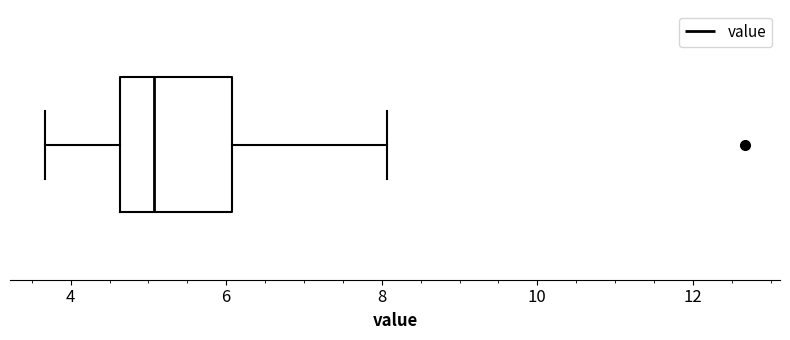

Where does the left whisker of the box end on the x-axis? The values are not printed on the chart, so give them approximately, as read against the axis.

3.6